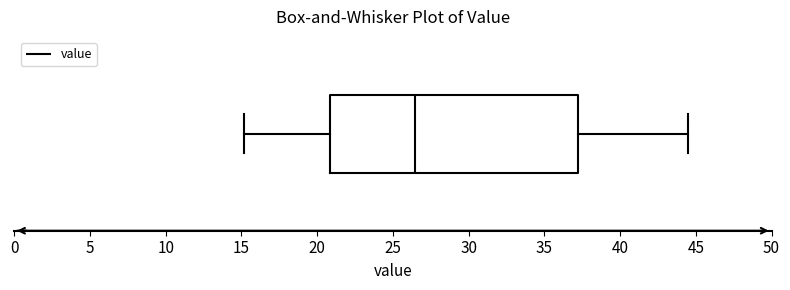

Read this box plot against the x-axis: the position of the median line, the range covered by the box, and the ends of both whiskers. The values are not printed on the chart, so give them approximately, as read against the axis.

median 26.5, box 21.0 to 37.0, whiskers 15.0 to 44.5